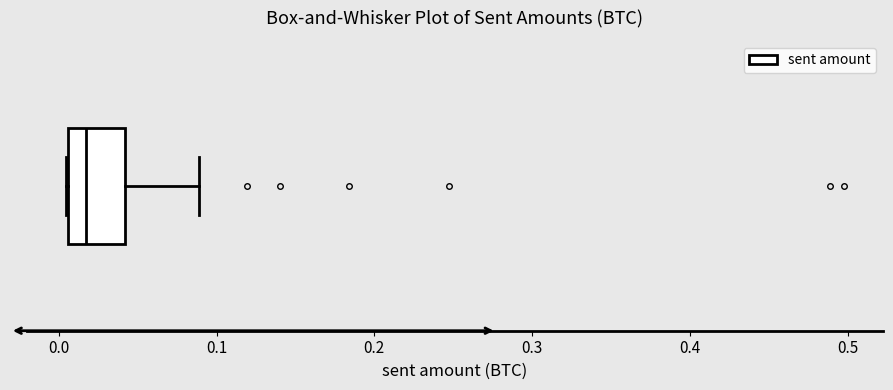

Where is the right edge of the box on the x-axis? The values are not printed on the chart, so give them approximately, as read against the axis.

0.04